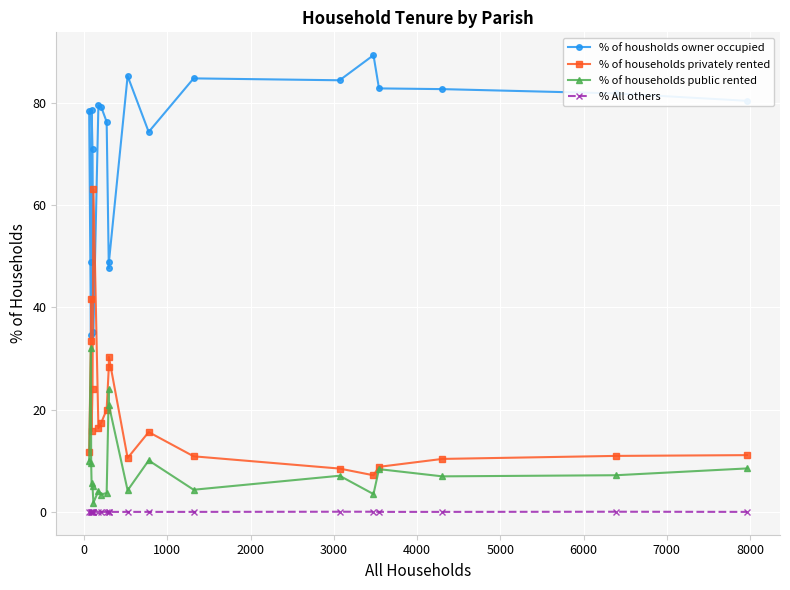

How many data points does each series have?

20